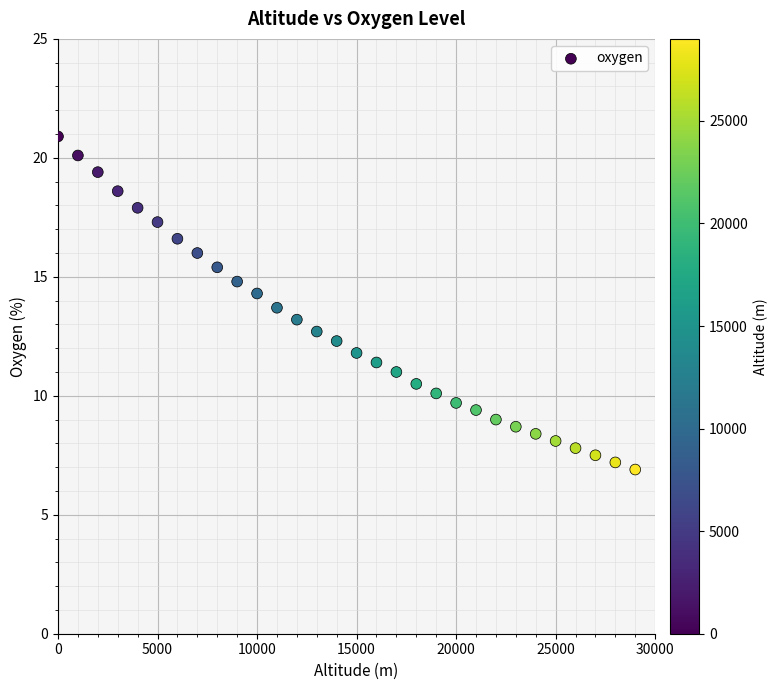

What is the range of Y values (max minus min)?

14.0